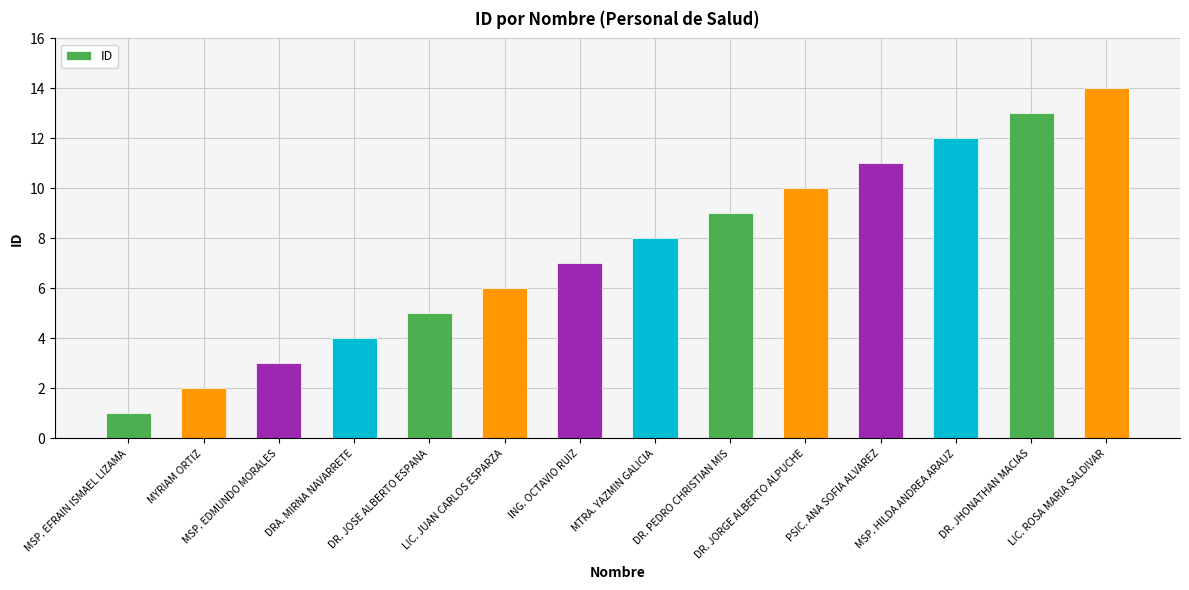

Approximately how many times larger is the value at DR. PEDRO CHRISTIAN MIS compared to LIC. JUAN CARLOS ESPARZA?

1.5